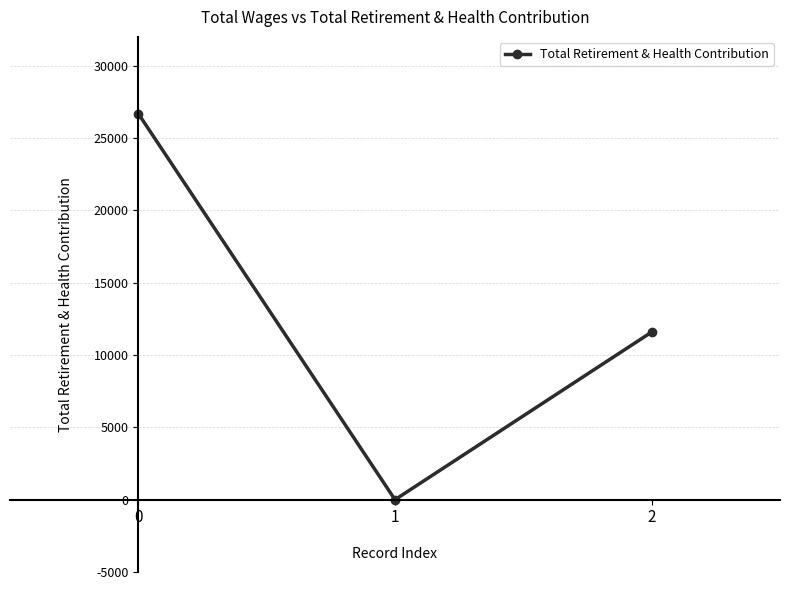

List the labels in order of value, largest first.

0, 2, 1